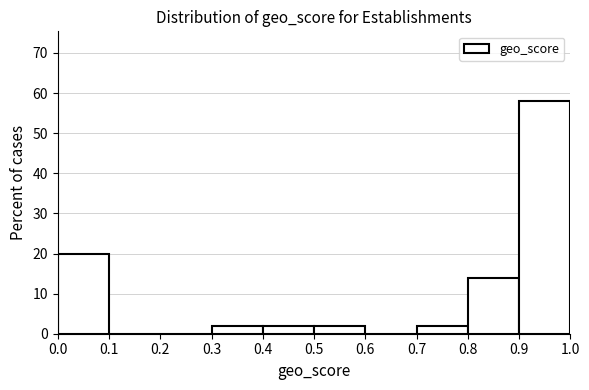

How tall is the bar that spans 0.7 to 0.8 on the x-axis? The values are not printed on the chart, so give them approximately, as read against the axis.

2